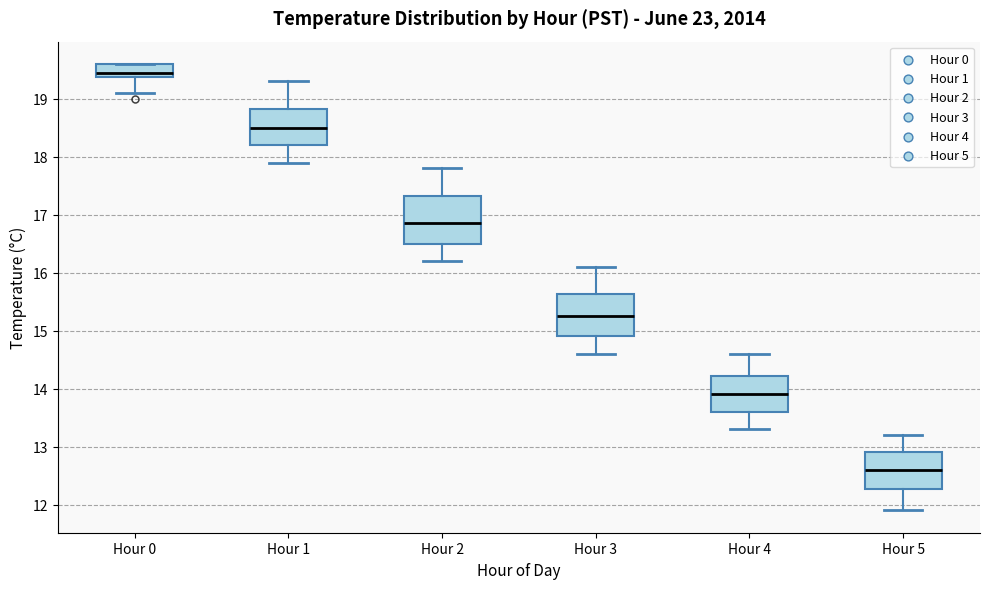

Which box's median line is the lowest?

Hour 5